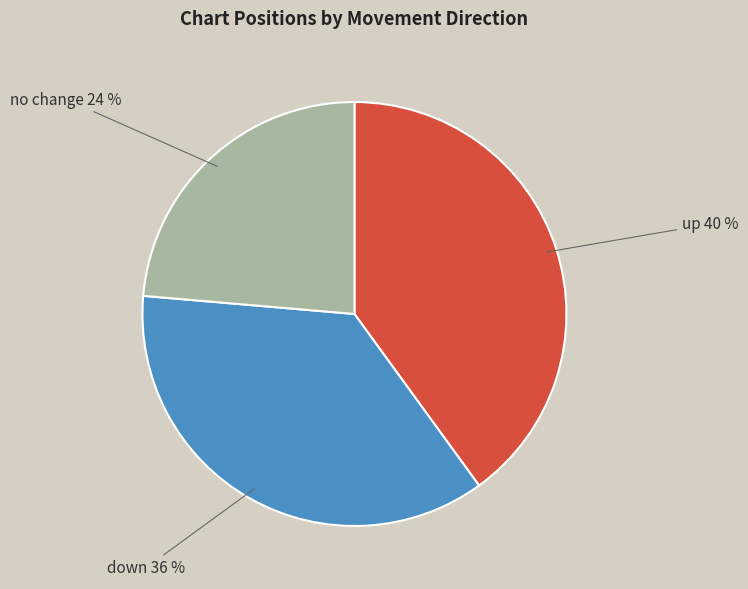

How many slices are in this pie chart?

3